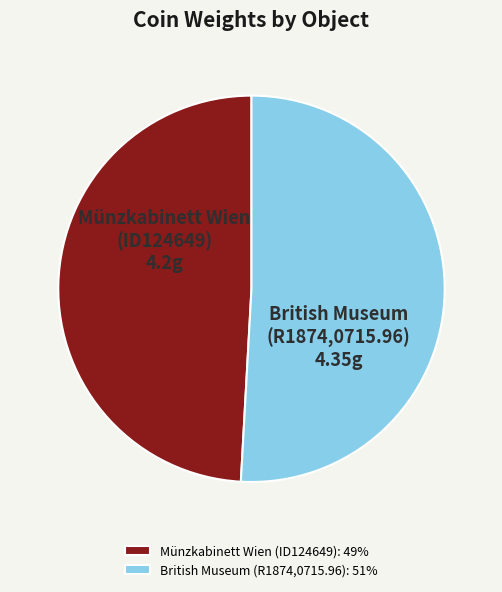

How many slices are in this pie chart?

2